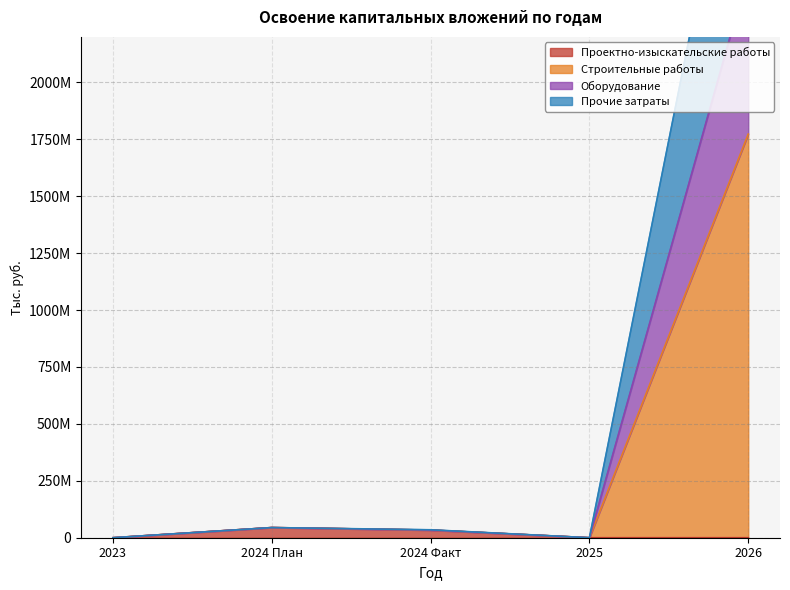

True or false: Оборудование has more than 2 interior local peaks.

False